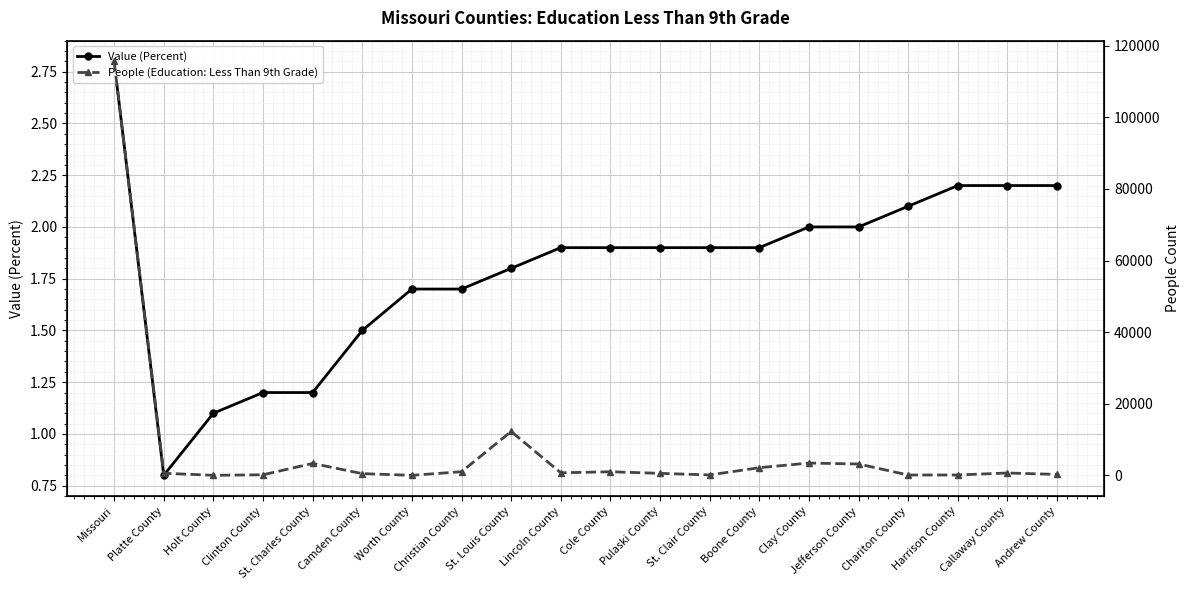

Read the People (Education: Less Than 9th Grade) value at Pulaski County.

577.0